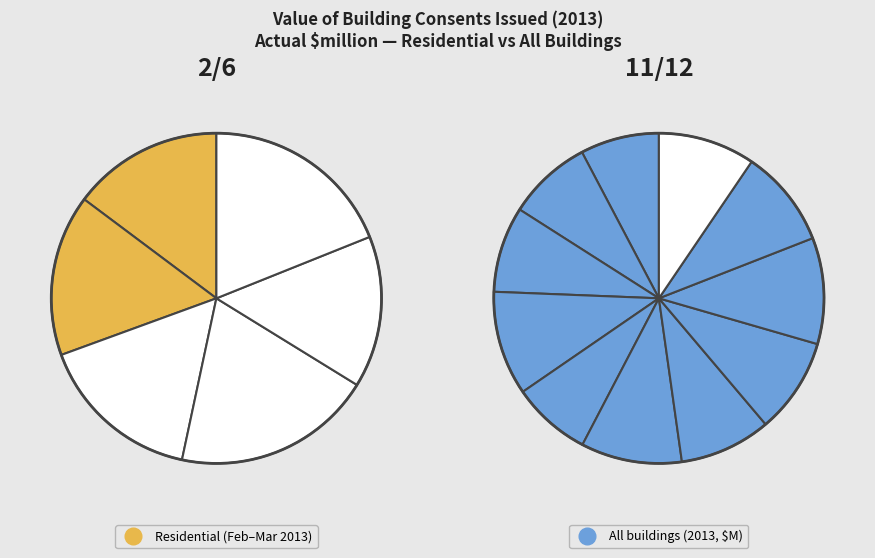

To the nearest percent, what portion does Jun represent?

8%